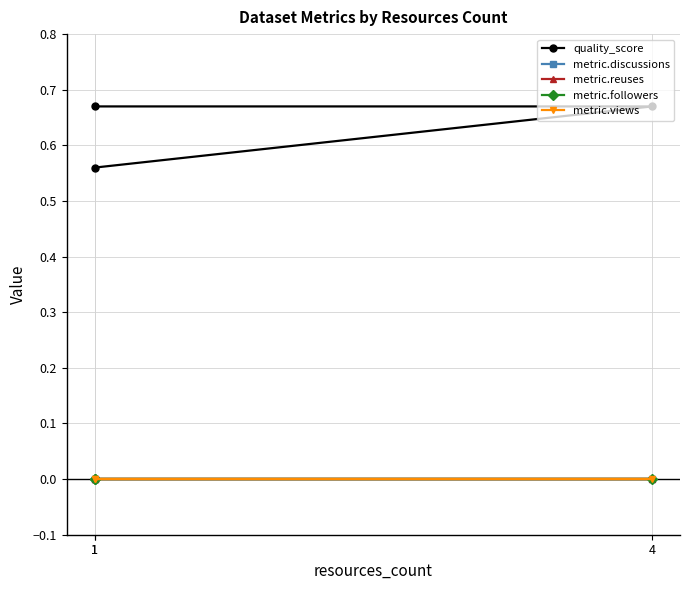

Rank the series at 1 from lowest to highest value.

metric.discussions, metric.reuses, metric.followers, metric.views, quality_score